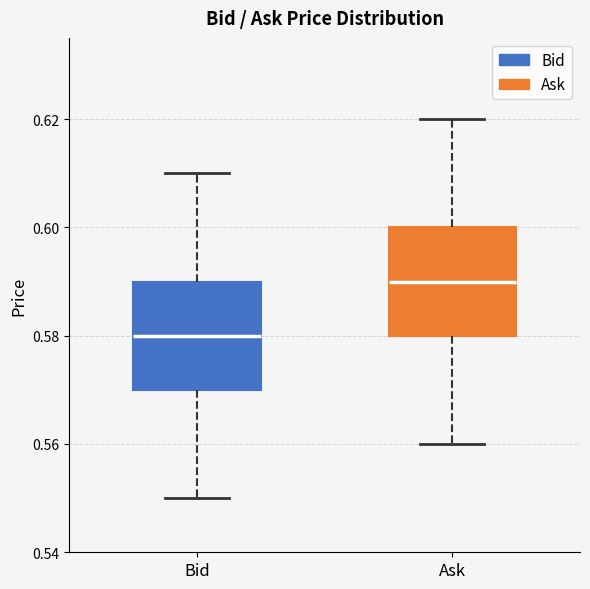

Where does the upper whisker of the box for Bid end on the y-axis? The values are not printed on the chart, so give them approximately, as read against the axis.

0.61